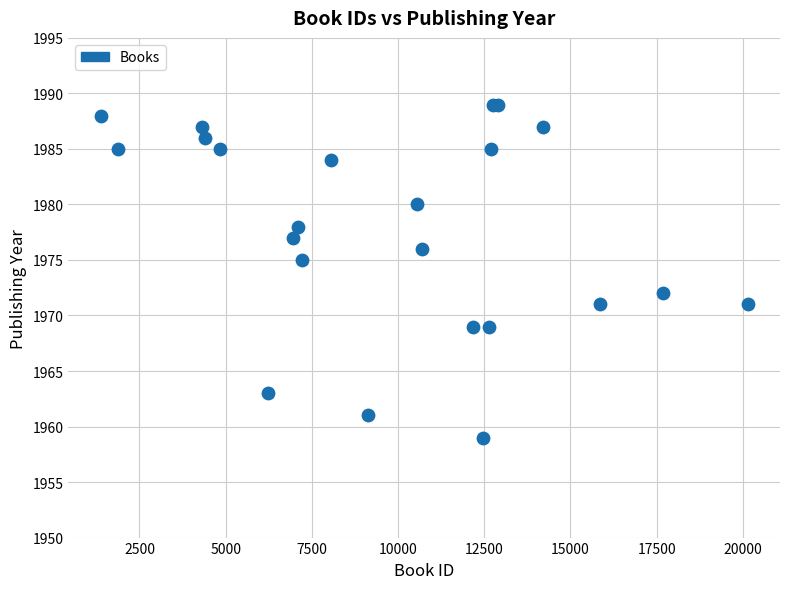

What Y value in the scatter plot is closest to 1974?

1975